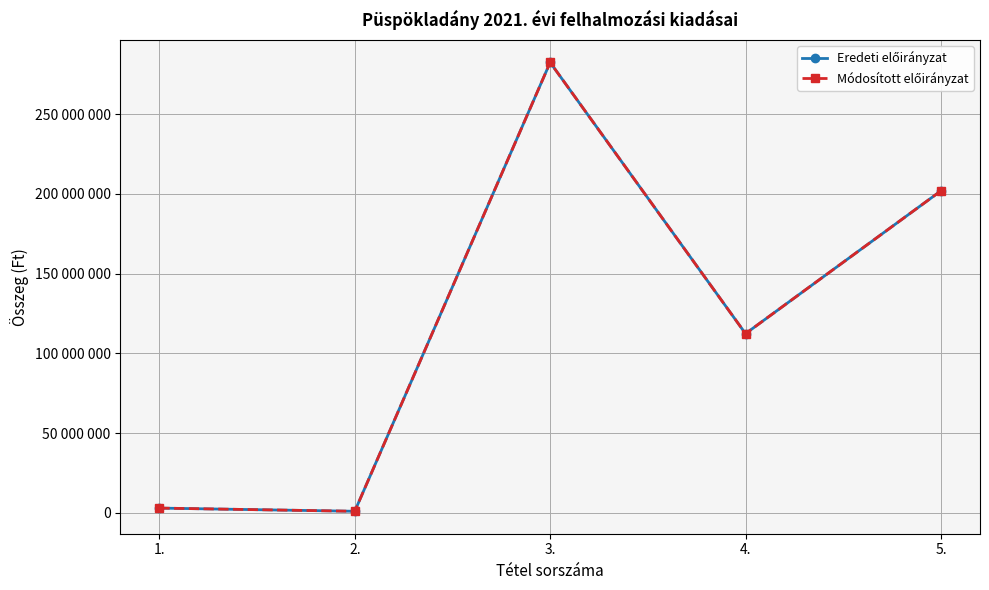

Where is the first local minimum for Eredeti előirányzat?

2.